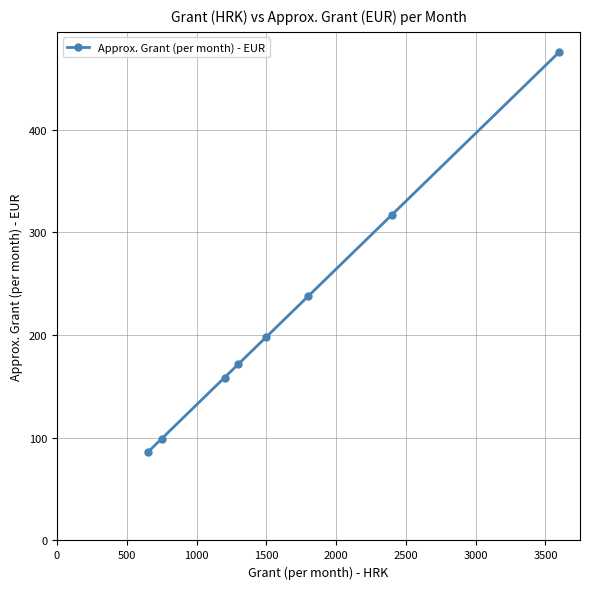

True or false: the data has more than 2 interior local peaks.

False